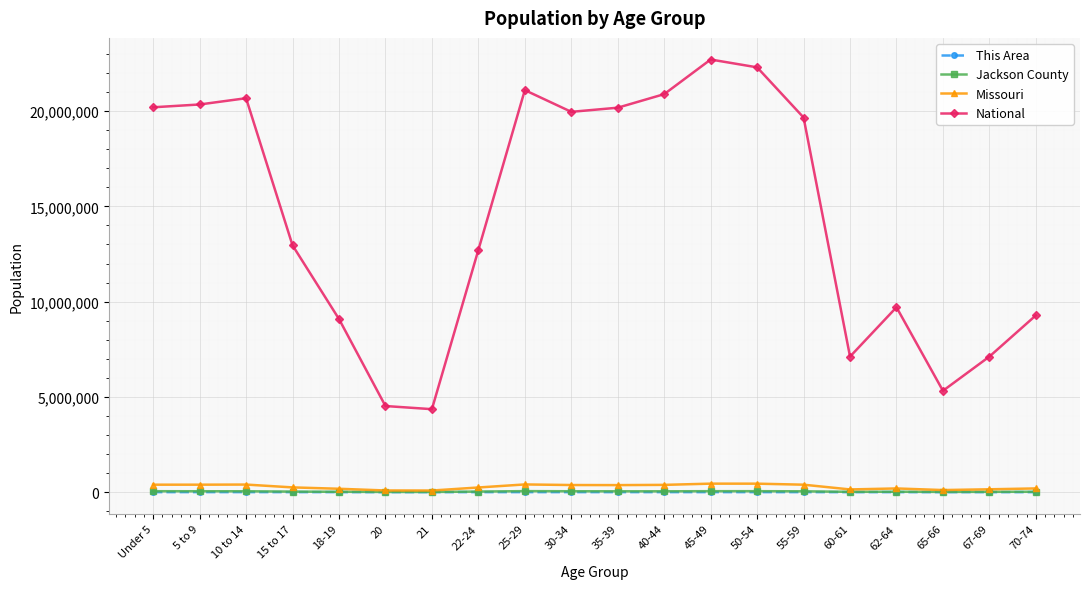

What position from the right is 20?

15